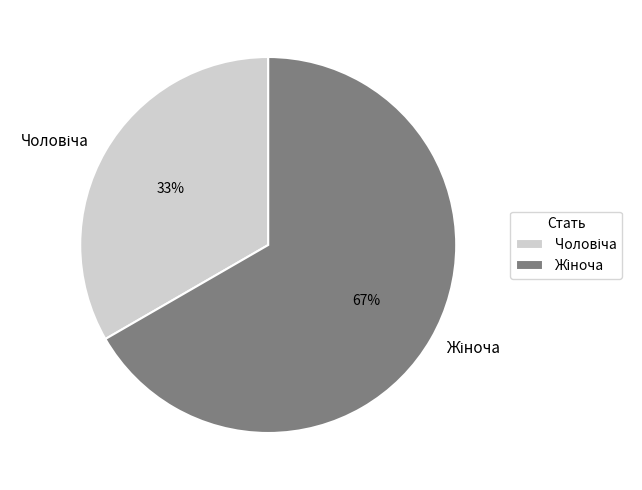

Is there any slice that represents more than half of the pie?

Yes